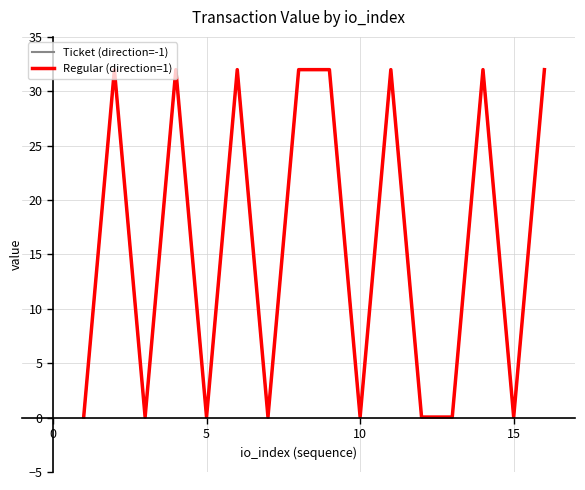

True or false: Ticket (direction=-1) and Regular (direction=1) cross at least once.

False